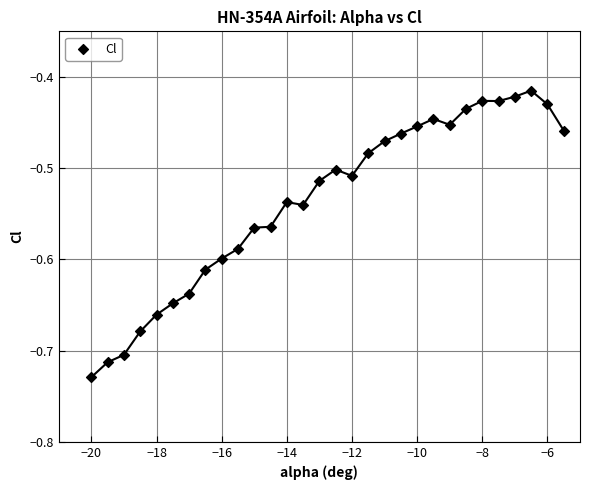

What is the range of Y values (max minus min)?

0.3